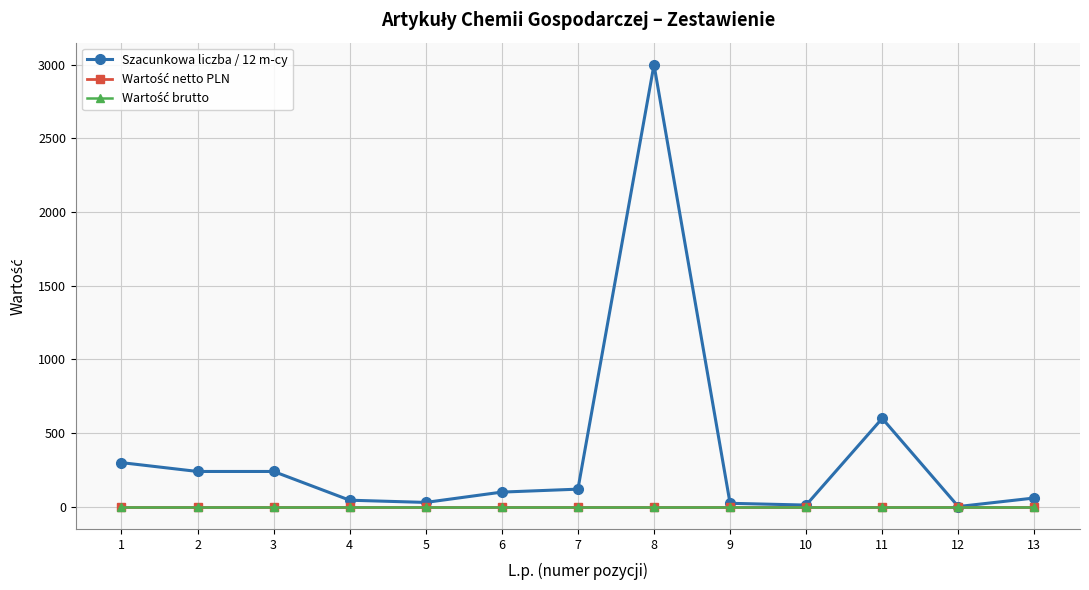

What is the total value across all series at 10?

12